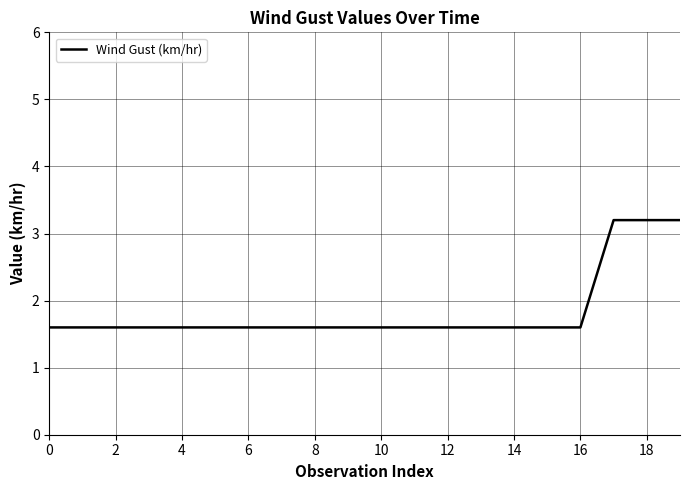

What is the difference between the maximum and minimum values?

1.6